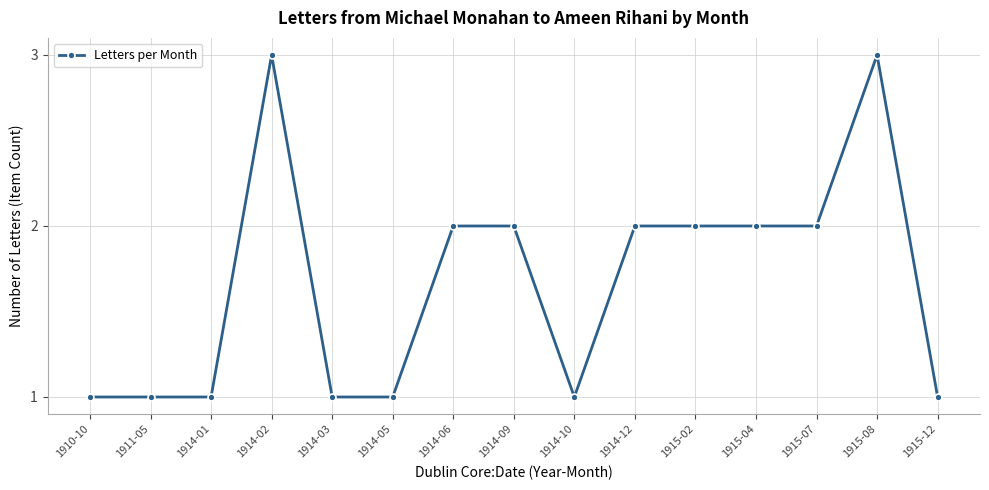

Reading right to left, extract all data points from this chart.

1	3	2	2	2	2	1	2	2	1	1	3	1	1	1